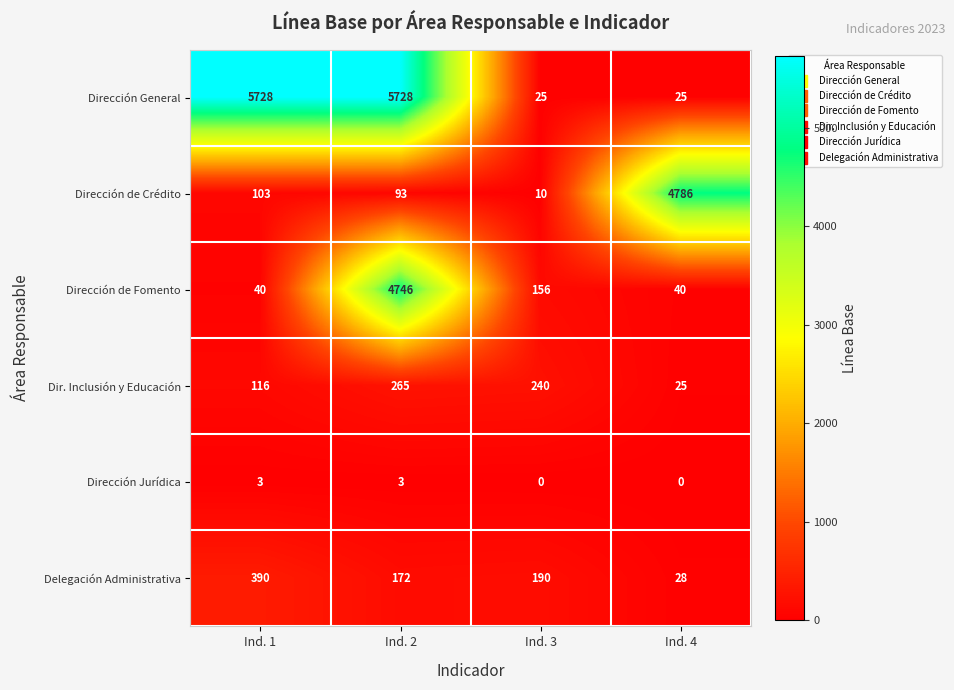

What is the difference between the maximum and second lowest values in the Dir. Inclusión y Educación series?

149